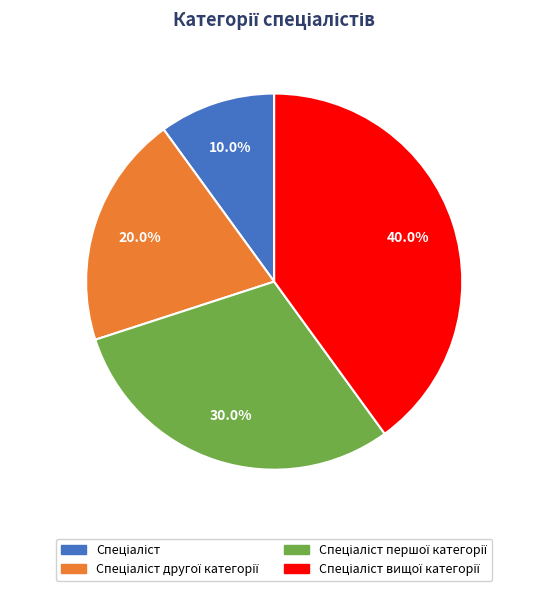

Is there any slice that represents more than half of the pie?

No